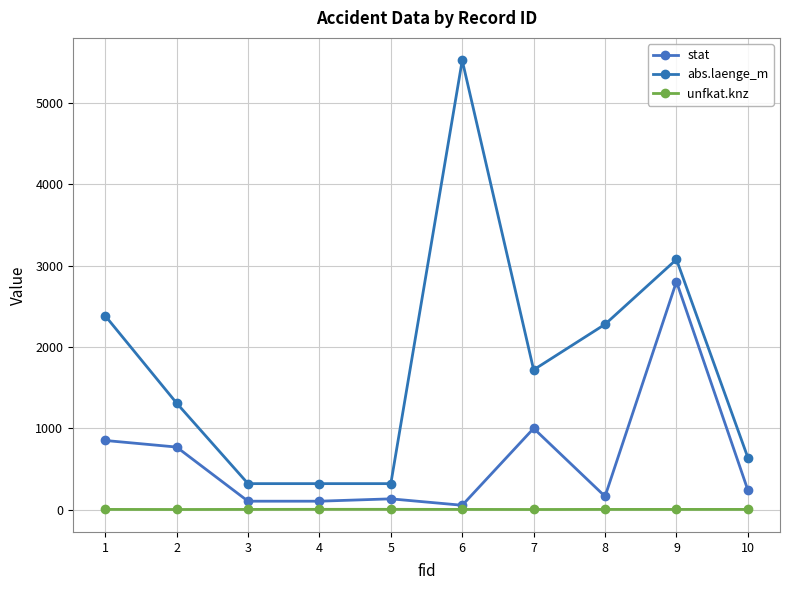

The abs.laenge_m series shows 7464 at 6. True or false?

False